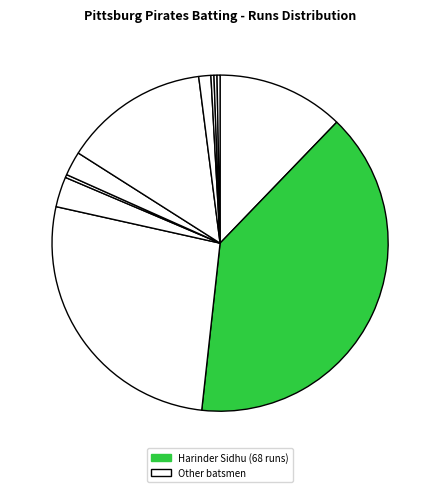

Count the number of slices in the pie.

11